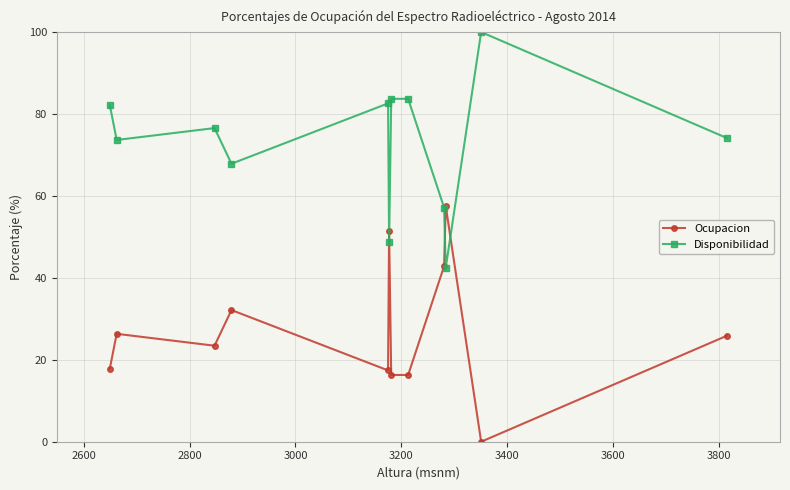

What is the value of the Disponibilidad point at the 5th from the left?

82.6